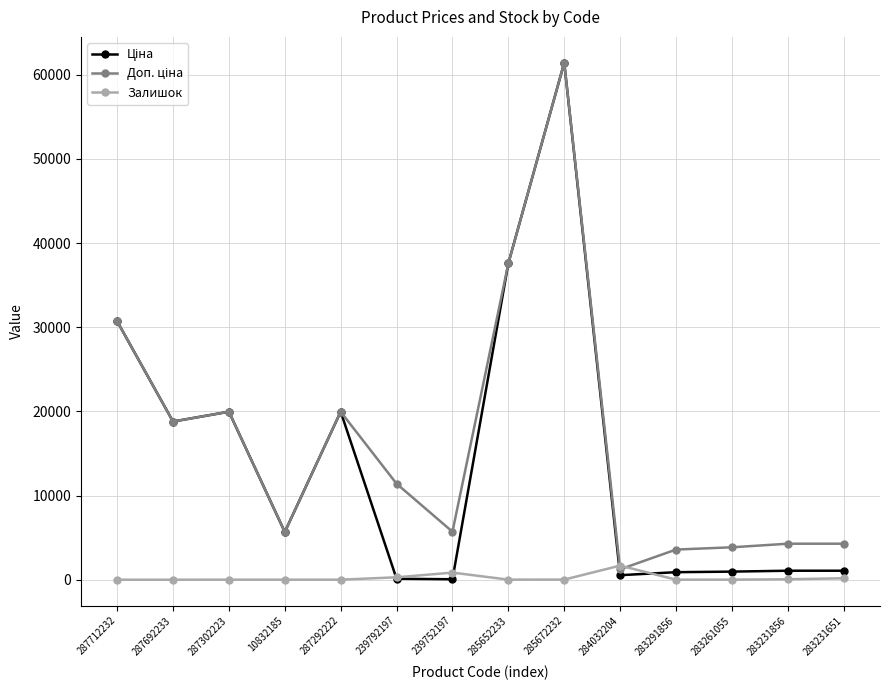

At how many categories does at least one series exceed 23882?

3